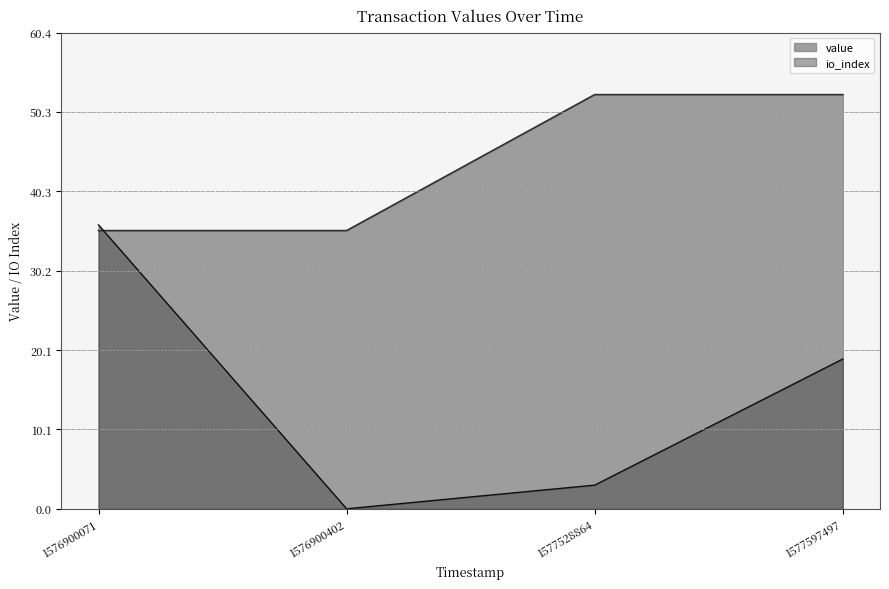

What is the minimum value shown in the chart?

0.0